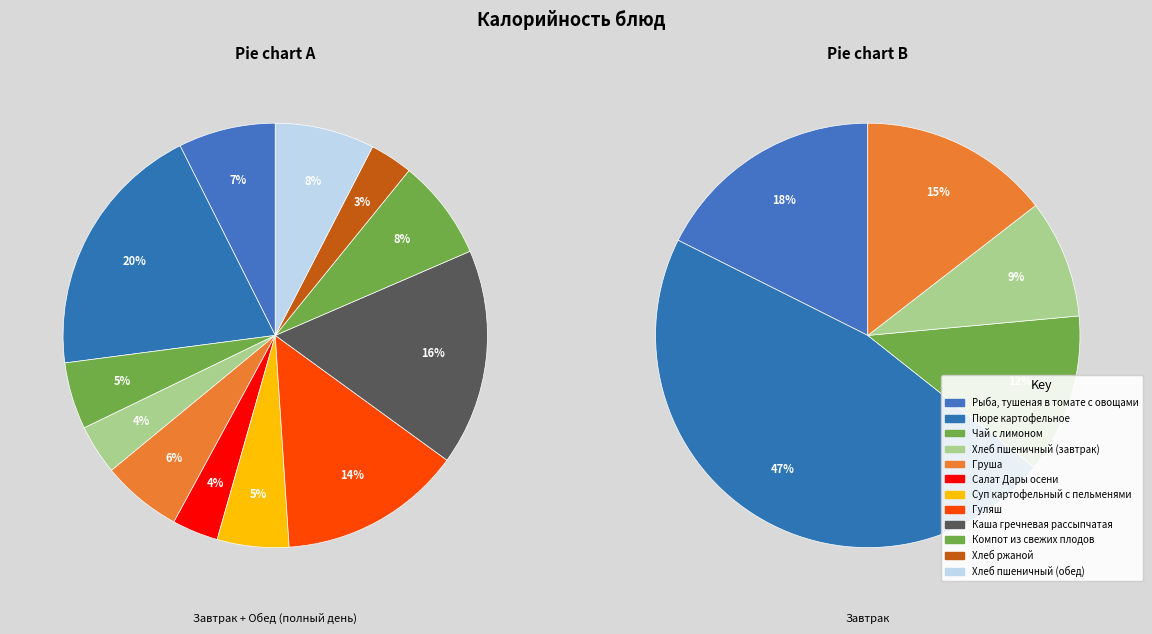

The Хлеб пшеничный (обед) slice represents 8% of the pie. True or false?

True